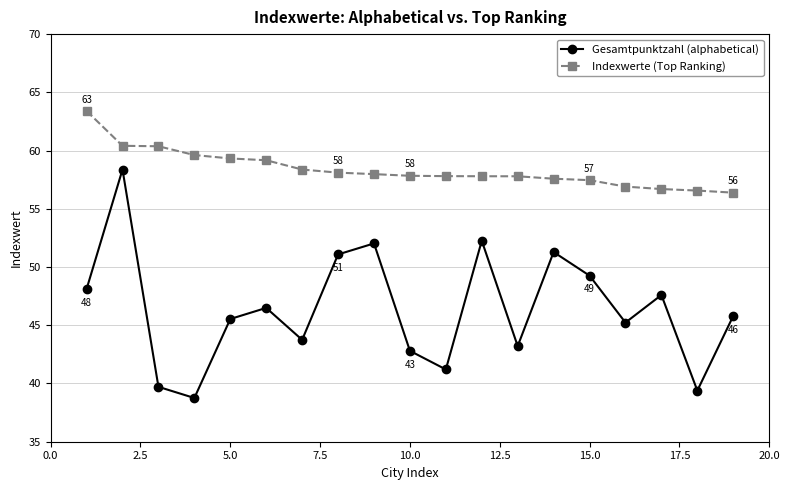

Does the chart display data point markers on the line(s)?

Yes